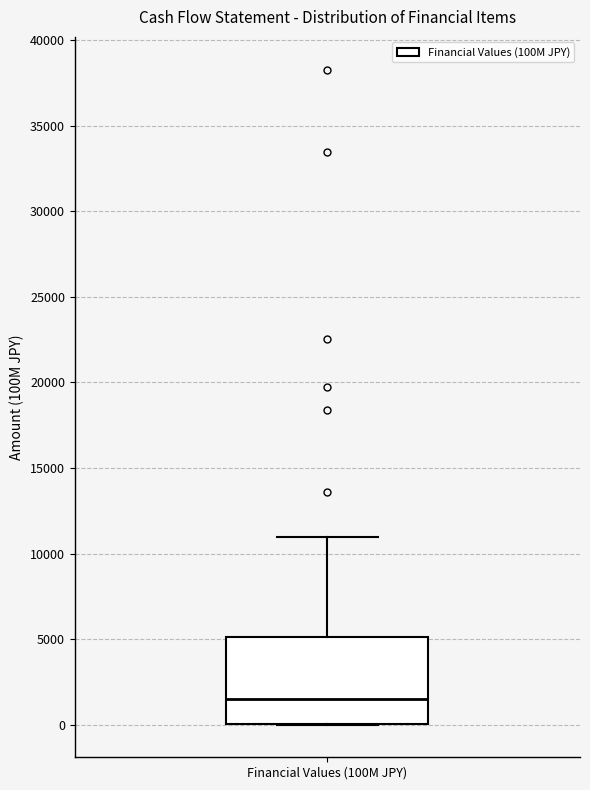

Where does the median line of the box for Financial Values (100M JPY) sit on the y-axis? The values are not printed on the chart, so give them approximately, as read against the axis.

1500